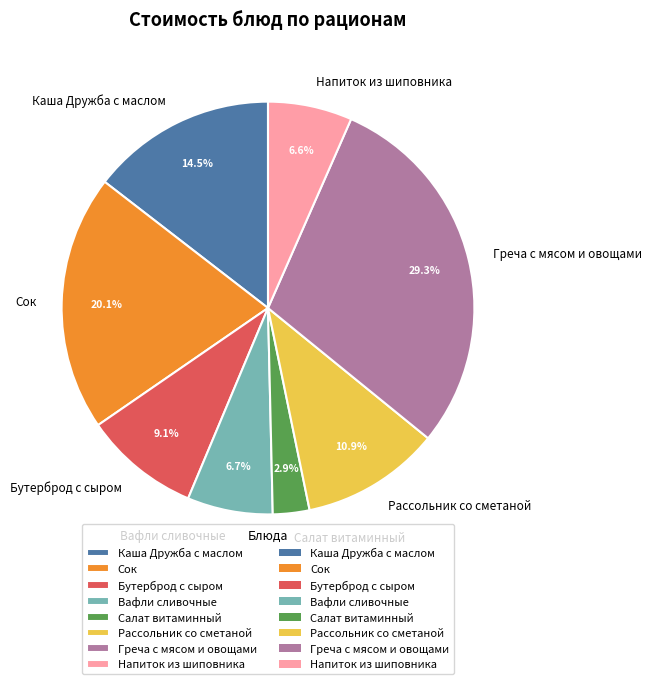

Is Салат витаминный the majority of the pie?

No